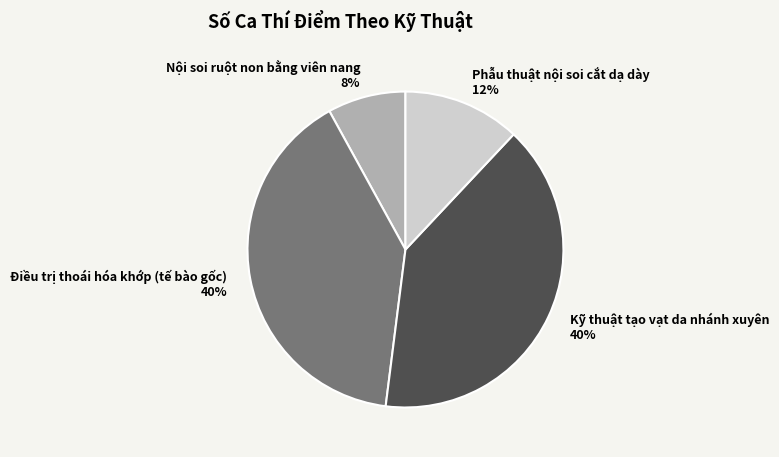

How many segments does this pie chart have?

4